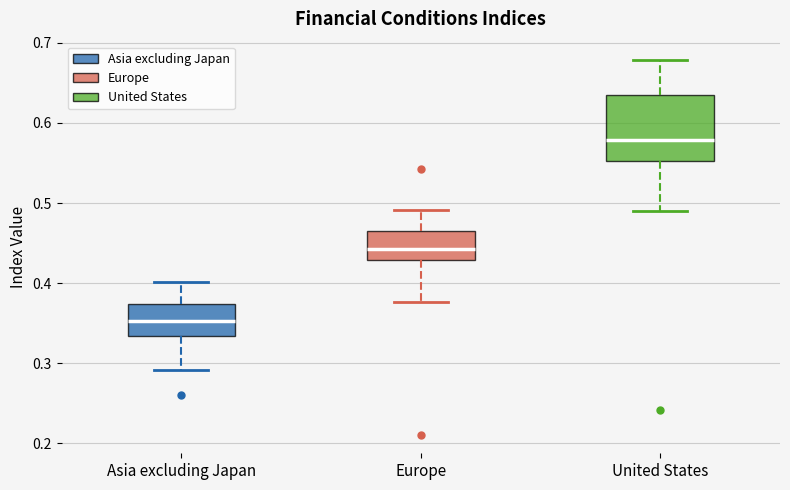

Where does the upper whisker of the box for Asia excluding Japan end on the y-axis? The values are not printed on the chart, so give them approximately, as read against the axis.

0.40